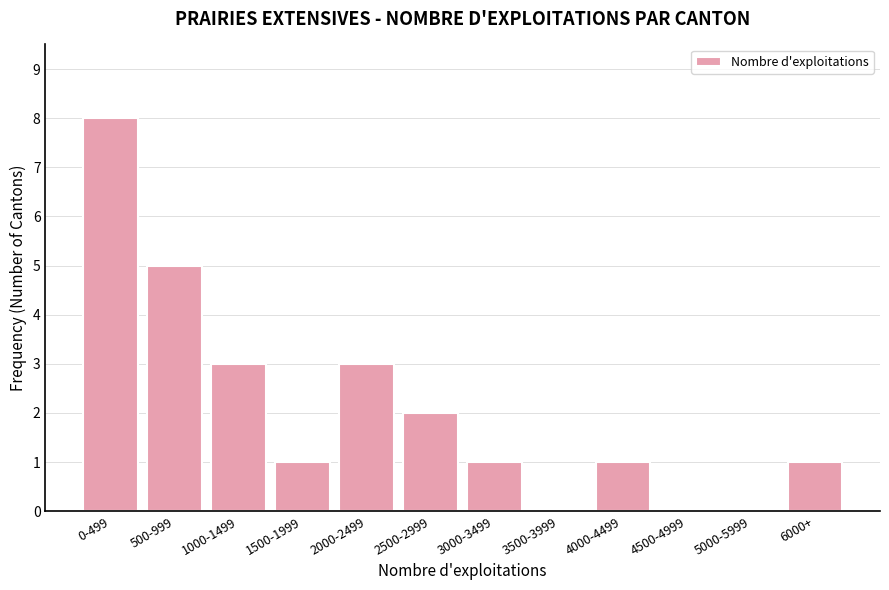

Reading left to right, list all the values displayed in this chart.

0-499=8	500-999=5	1000-1499=3	1500-1999=1	2000-2499=3	2500-2999=2	3000-3499=1	3500-3999=0	4000-4499=1	4500-4999=0	5000-5999=0	6000+=1